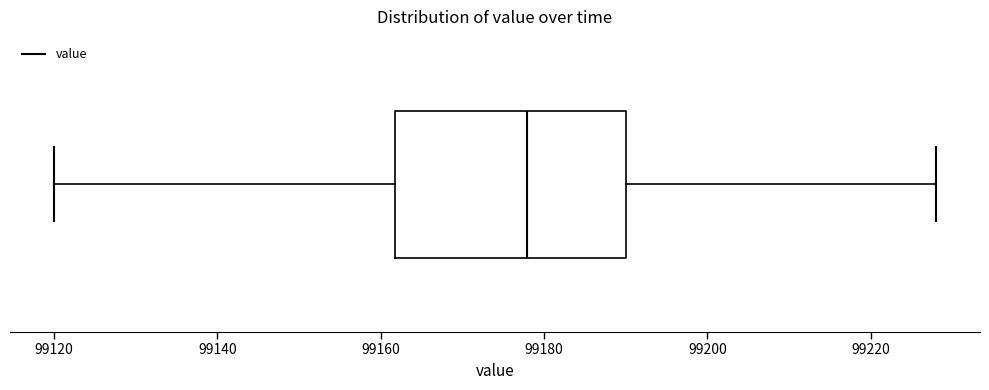

Read this box plot against the x-axis: the position of the median line, the range covered by the box, and the ends of both whiskers. The values are not printed on the chart, so give them approximately, as read against the axis.

median 99178, box 99162 to 99190, whiskers 99120 to 99228